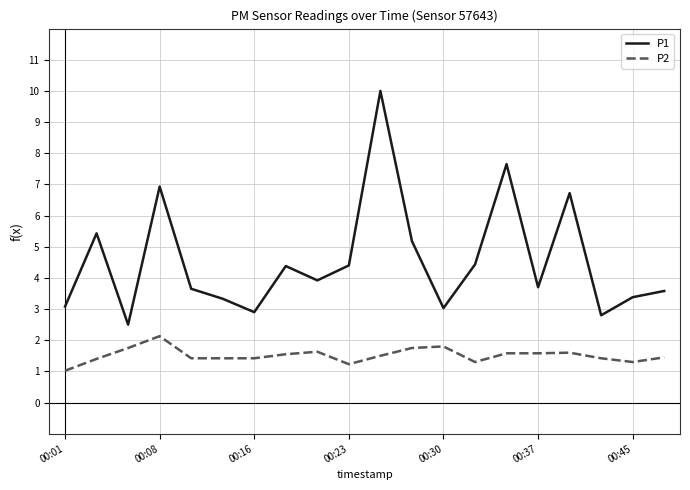

How many categories are shown in the chart?

20